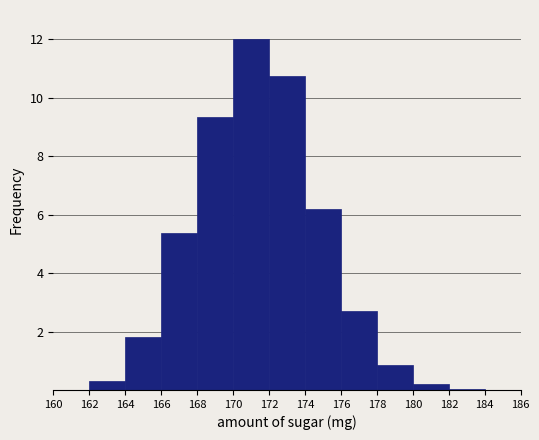

Reading left to right, list every bar in this chart as the range it spans on the x-axis followed by its height. The values are not printed on the chart, so give them approximately, as read against the axis.

160 to 162: under 0.2
162 to 164: 0.4
164 to 166: 1.8
166 to 168: 5.4
168 to 170: 9.4
170 to 172: 12.0
172 to 174: 10.8
174 to 176: 6.2
176 to 178: 2.8
178 to 180: 0.8
180 to 182: 0.2
182 to 184: under 0.2
184 to 186: under 0.2